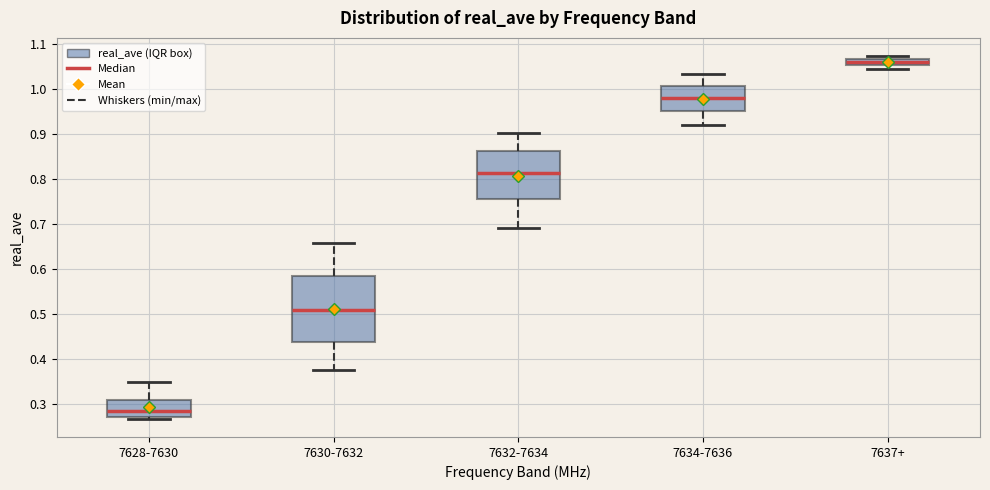

Comparing the boxes themselves (not the whiskers), which one is the tallest?

7630-7632